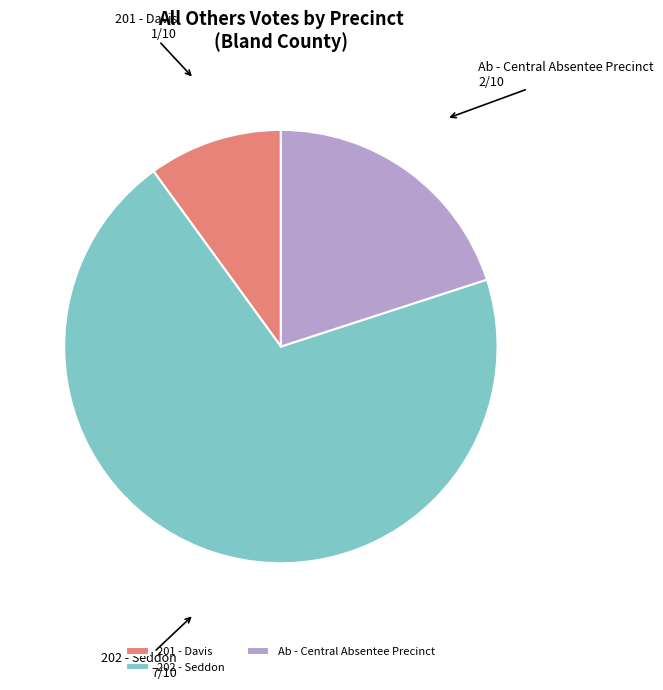

Is it true that 201 - Davis is 10% of the pie?

True